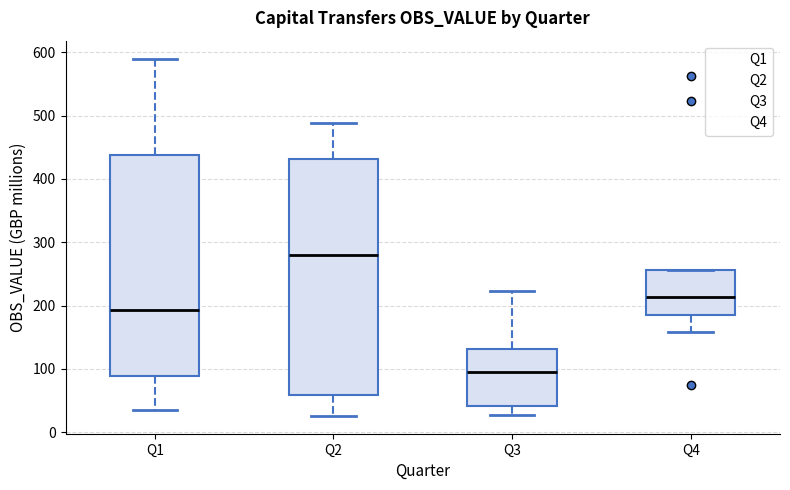

Which box is the tallest, from its lower edge to its upper edge?

Q2